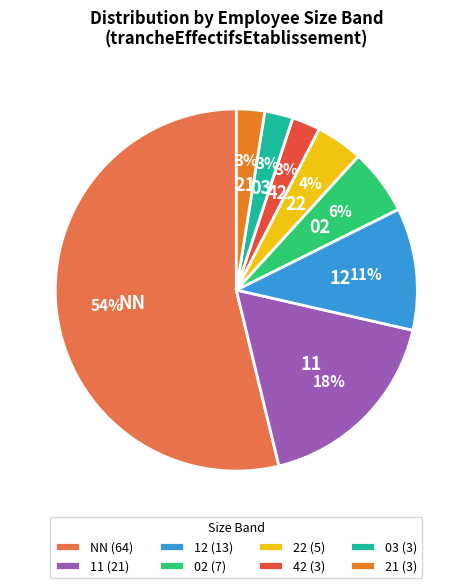

To the nearest percent, what is the average slice percentage?

12%